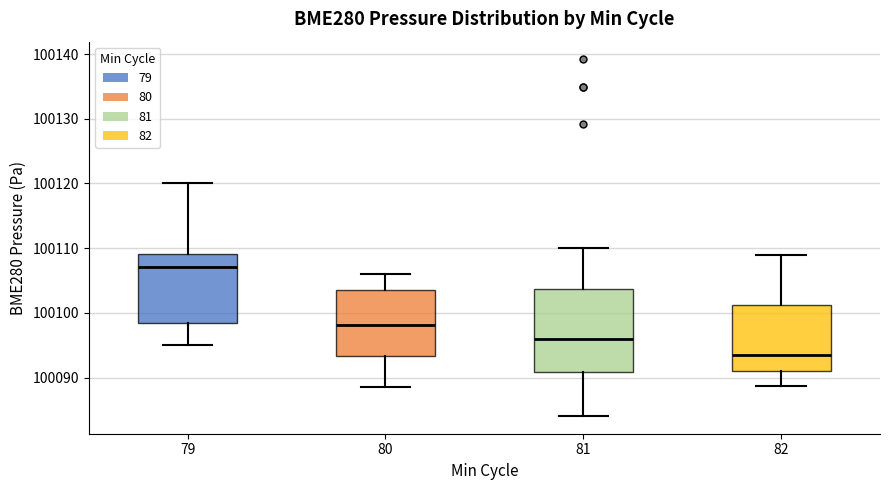

Where is the lower edge of the box at x = 82 on the y-axis? The values are not printed on the chart, so give them approximately, as read against the axis.

100091